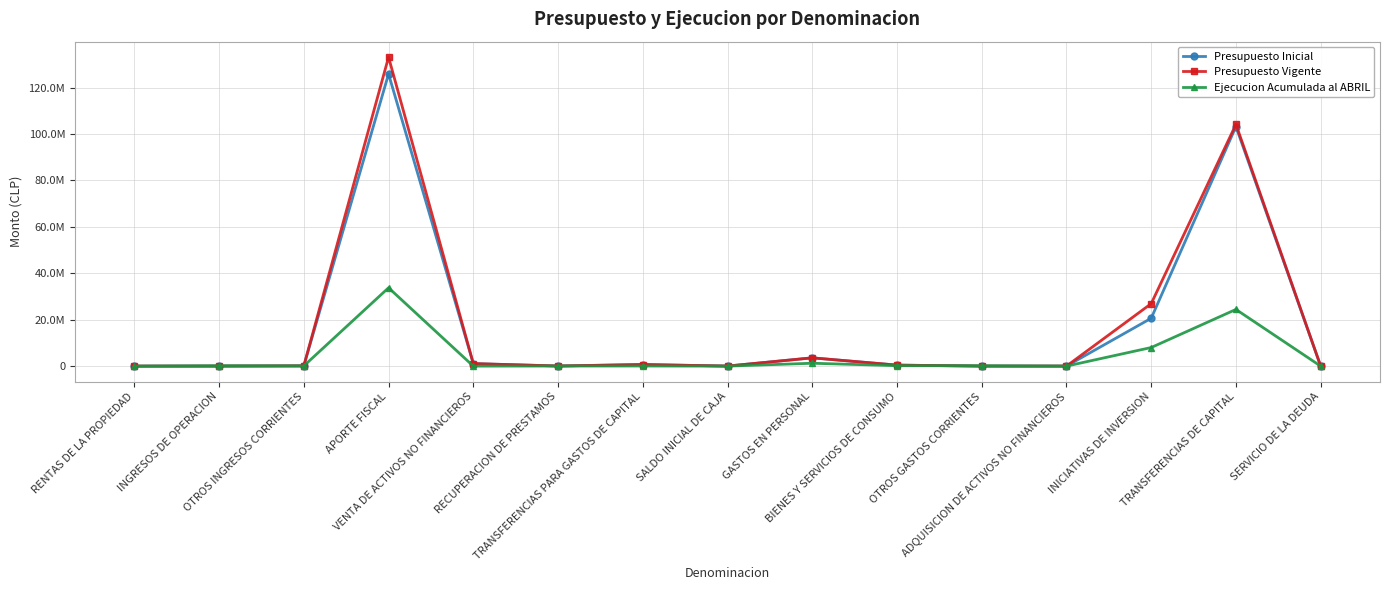

What is the sum of the Presupuesto Vigente values at SERVICIO DE LA DEUDA and INGRESOS DE OPERACION?

358